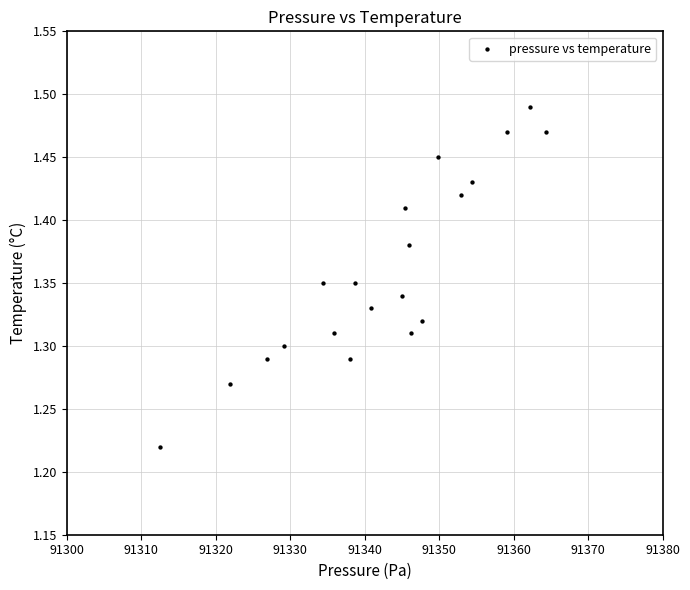

What is the range of X values (max minus min)?

51.8